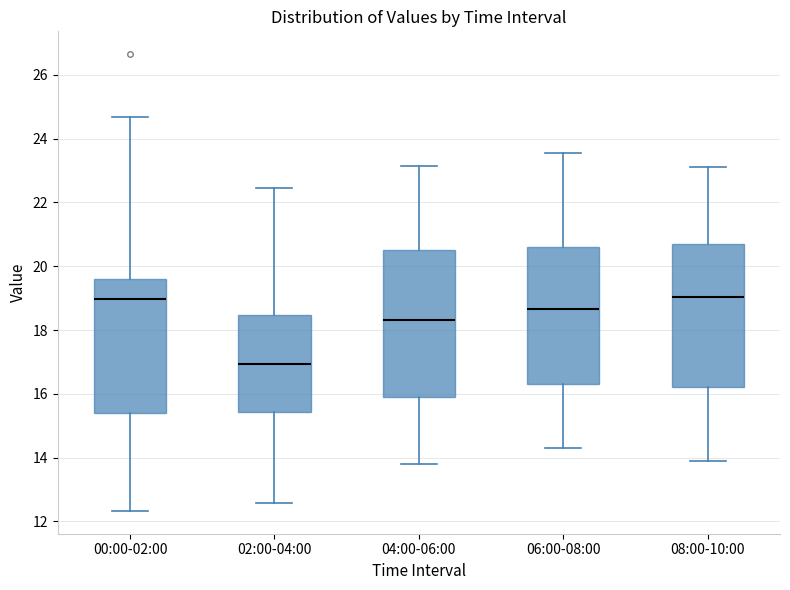

Reading left to right, transcribe this box plot: for each box, give where its median line is, the range the box spans, and where its two whiskers end, as read against the y-axis. The values are not printed on the chart, so give them approximately, as read against the axis.

00:00-02:00: median 19.0, box 15.4 to 19.6, whiskers 12.4 to 24.6
02:00-04:00: median 17.0, box 15.4 to 18.4, whiskers 12.6 to 22.4
04:00-06:00: median 18.4, box 16.0 to 20.6, whiskers 13.8 to 23.2
06:00-08:00: median 18.6, box 16.4 to 20.6, whiskers 14.4 to 23.6
08:00-10:00: median 19.0, box 16.2 to 20.8, whiskers 14.0 to 23.2